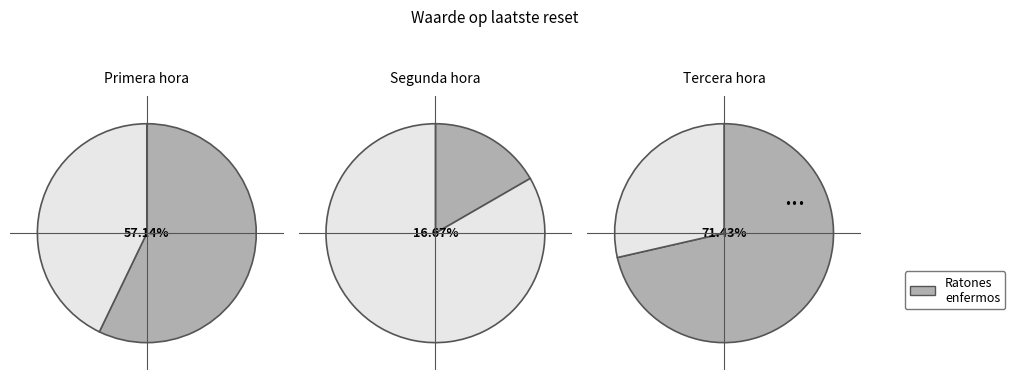

The 2025-04-16 slice represents 12% of the pie. True or false?

False